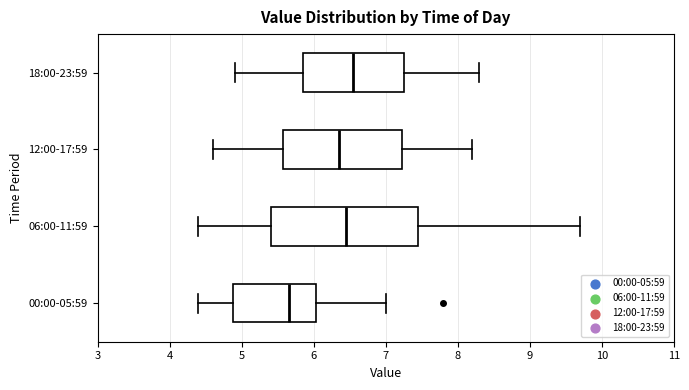

Which box has the furthest to the left median line?

00:00-05:59